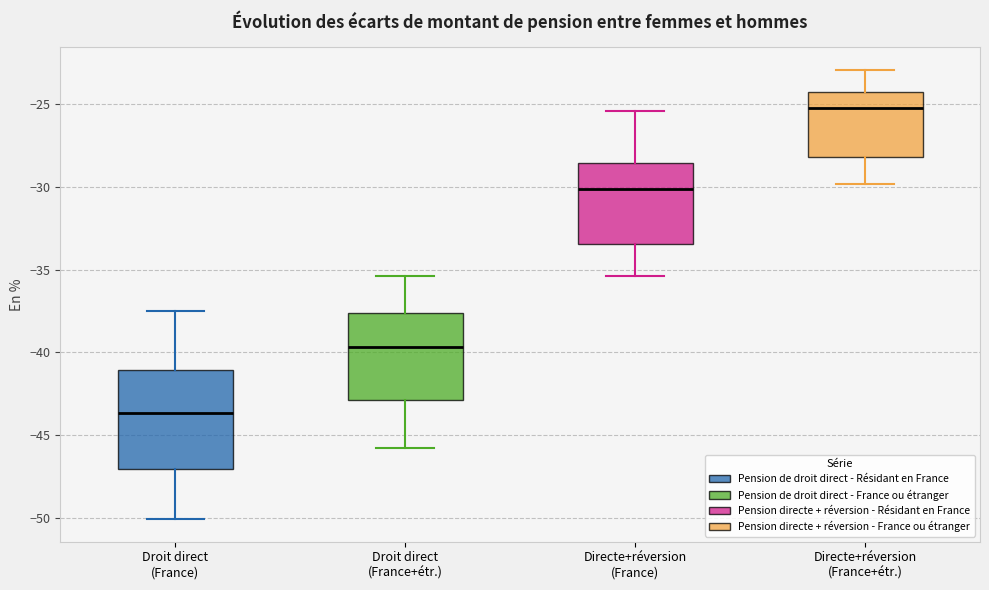

Reading left to right, read every box against the y-axis: the position of its median line, the range the box covers, and the ends of its whiskers. The values are not printed on the chart, so give them approximately, as read against the axis.

Droit direct (France): median -43.5, box -47.0 to -41.0, whiskers -50.0 to -37.5
Droit direct (France+étr.): median -39.5, box -43.0 to -37.5, whiskers -46.0 to -35.5
Directe+réversion (France): median -30.0, box -33.5 to -28.5, whiskers -35.5 to -25.5
Directe+réversion (France+étr.): median -25.0, box -28.0 to -24.0, whiskers -30.0 to -23.0